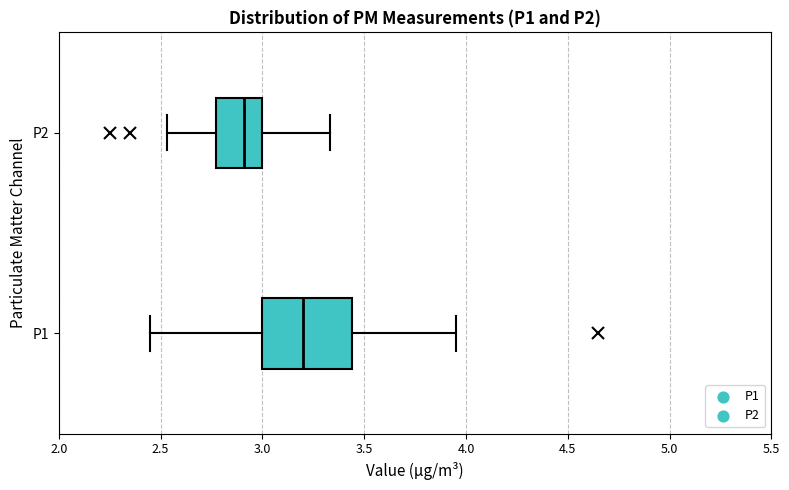

Comparing the boxes themselves (not the whiskers), which one is the widest?

P1